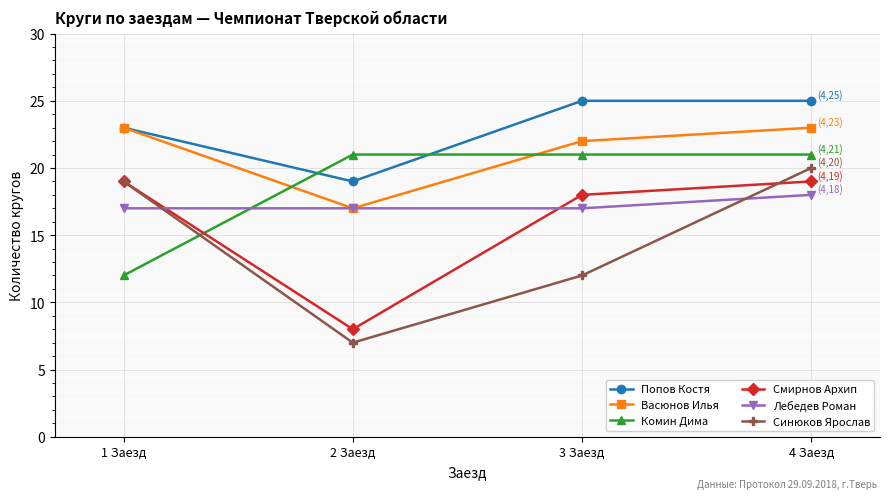

True or false: Комин Дима has a value of 21 at 4 Заезд.

True